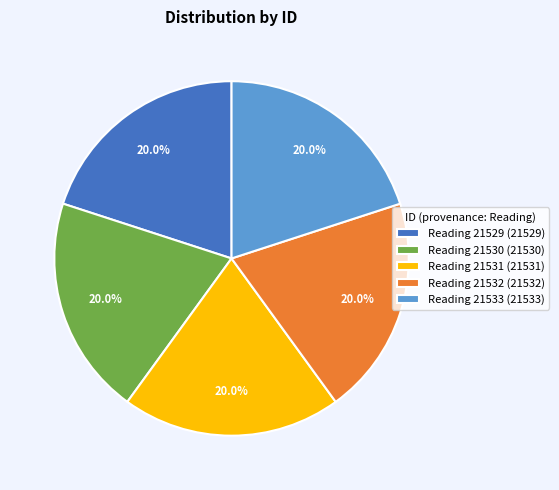

Is there any slice that represents more than half of the pie?

No